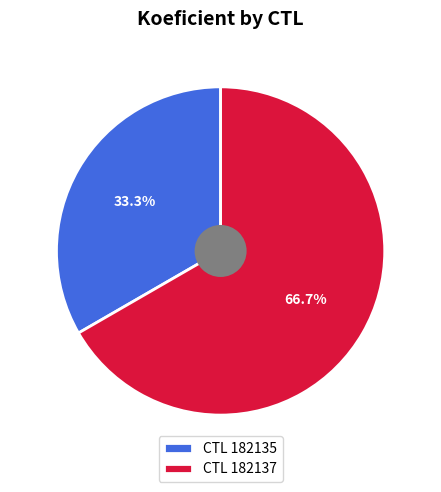

Which has a higher value, 182137 or 182135?

182137